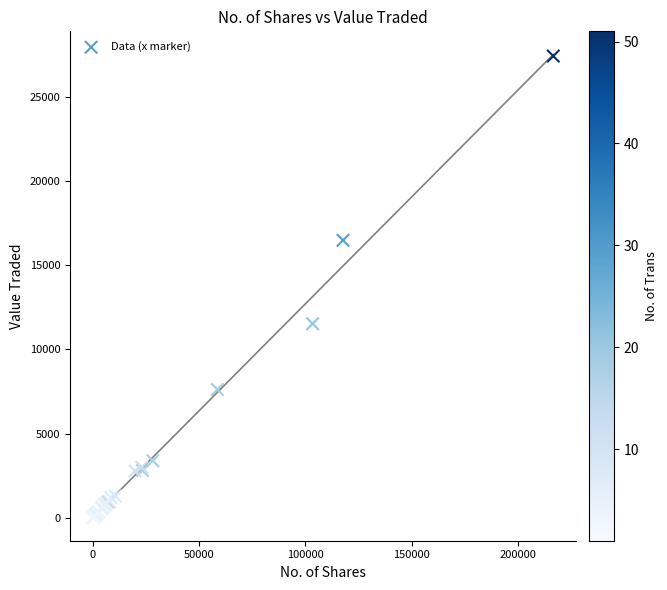

What Y value in the scatter plot is closest to 13721?

11530